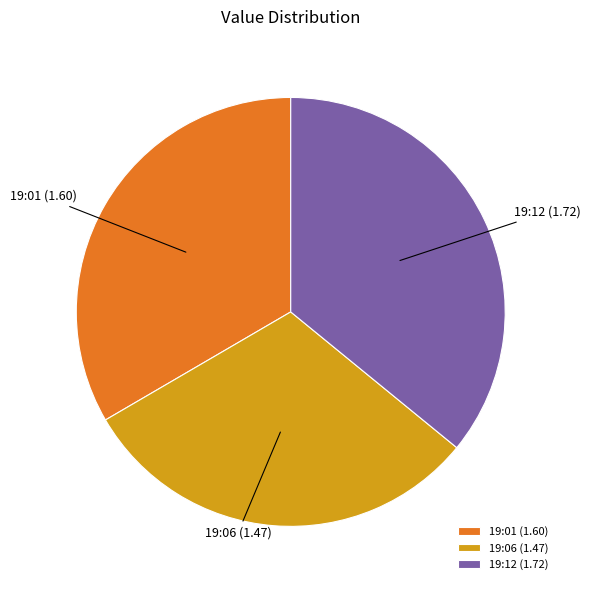

Rank the categories by value from lowest to highest.

19:06 (1.47), 19:01 (1.60), 19:12 (1.72)